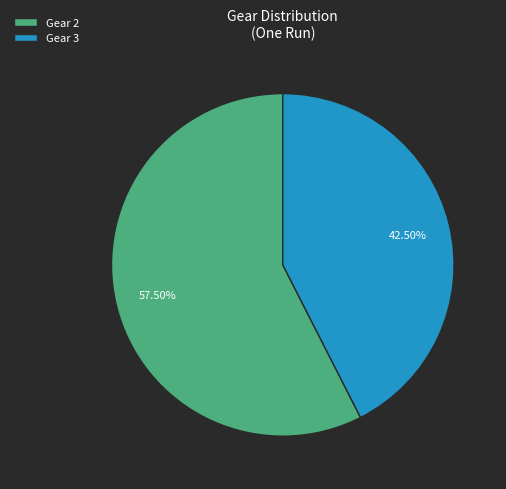

Between Gear 2 and Gear 3, which is larger?

Gear 2